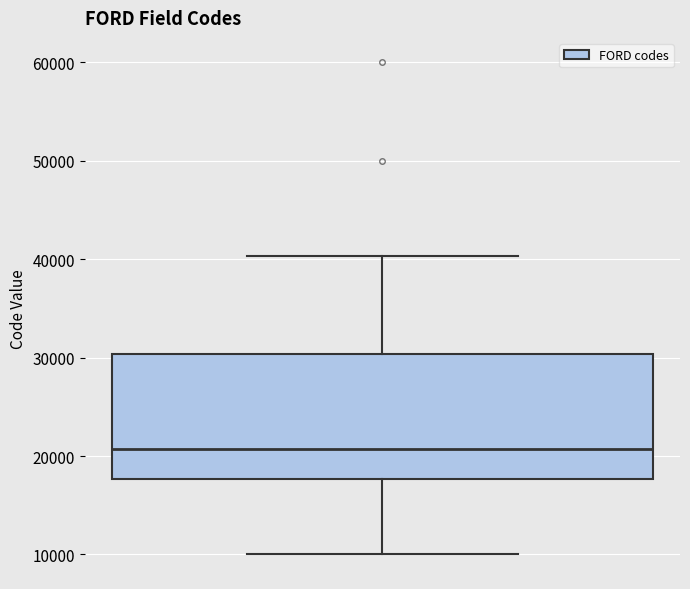

Read this box plot against the y-axis: the position of the median line, the range covered by the box, and the ends of both whiskers. The values are not printed on the chart, so give them approximately, as read against the axis.

median 21000, box 18000 to 30000, whiskers 10000 to 40000